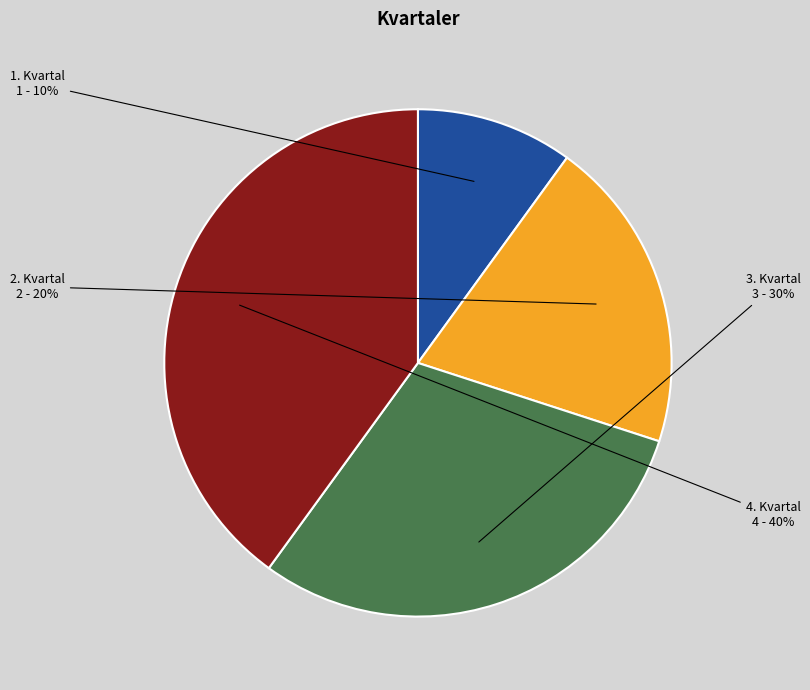

Is it true that 3. Kvartal is 30% of the pie?

True